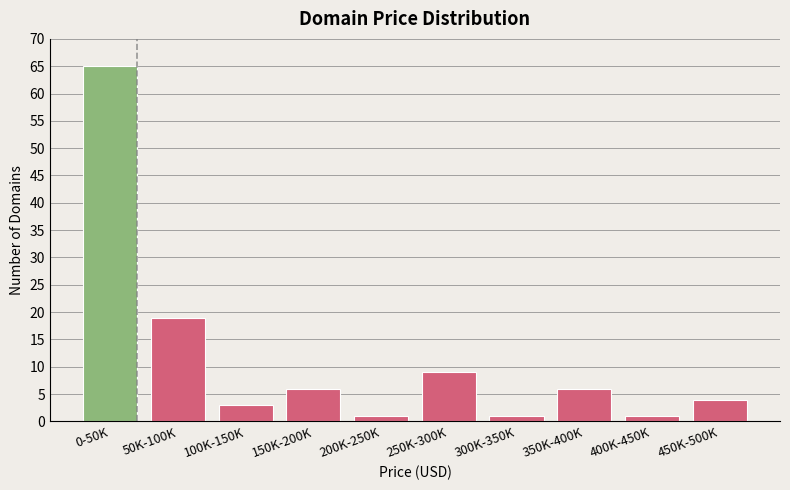

Reading left to right, extract all data points from this chart.

0-50K=65	50K-100K=19	100K-150K=3	150K-200K=6	200K-250K=1	250K-300K=9	300K-350K=1	350K-400K=6	400K-450K=1	450K-500K=4